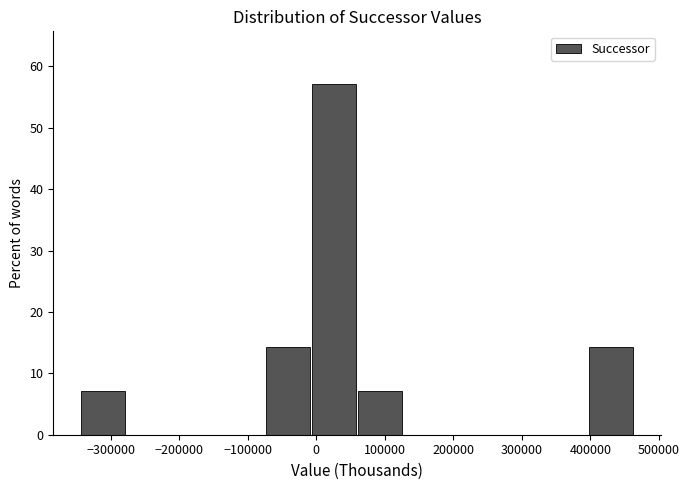

Reading left to right, list every bar in this chart as the range it spans on the x-axis followed by its height. Neither the bar edges nor the heights are printed on the chart, so give them approximately, as read against the axes.

-340000 to -280000: 7
-280000 to -210000: 0
-210000 to -140000: 0
-140000 to -80000: 0
-80000 to -10000: 14
-10000 to 60000: 57
60000 to 130000: 7
130000 to 190000: 0
190000 to 260000: 0
260000 to 330000: 0
330000 to 400000: 0
400000 to 460000: 14